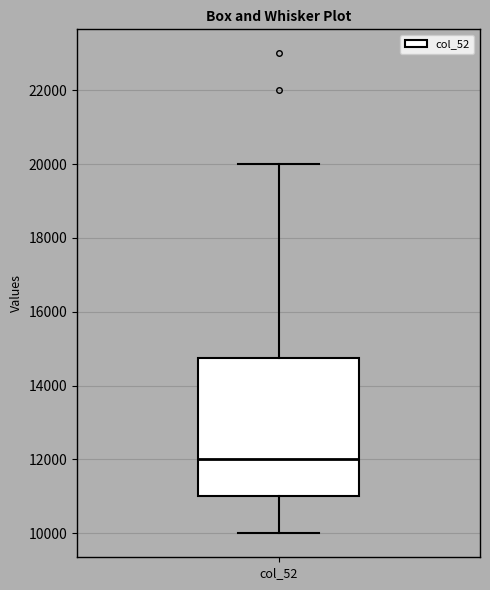

Read this box plot against the y-axis: the position of the median line, the range covered by the box, and the ends of both whiskers. The values are not printed on the chart, so give them approximately, as read against the axis.

median 12000, box 11000 to 14800, whiskers 10000 to 20000